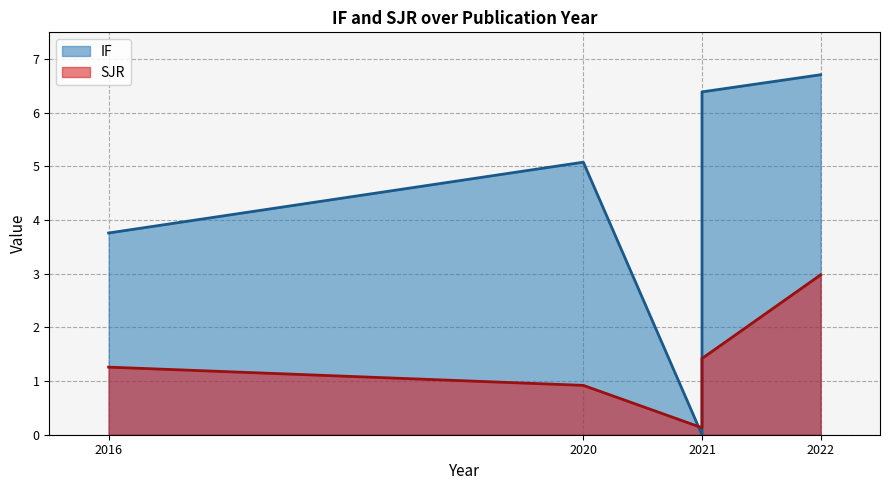

Between 2020 and 2021, which series saw the biggest shift?

IF